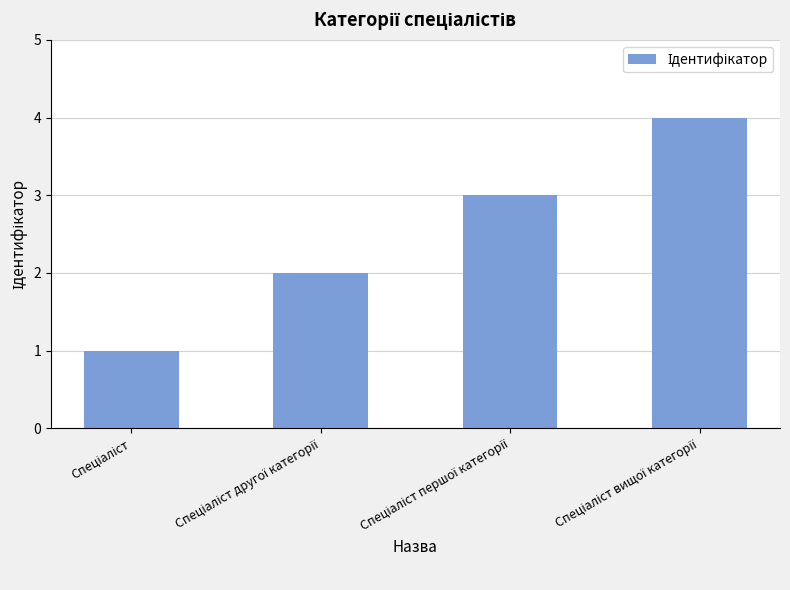

What is the sum of all values?

10